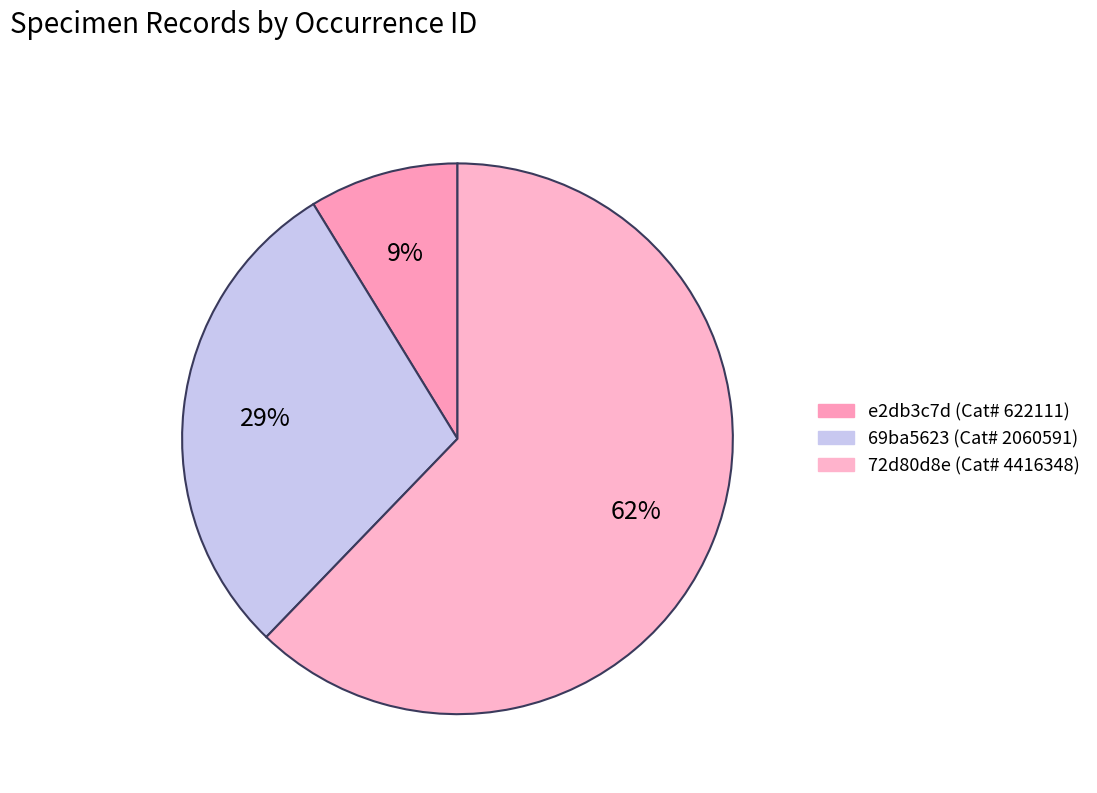

What is the majority slice?

72d80d8e (Cat# 4416348)